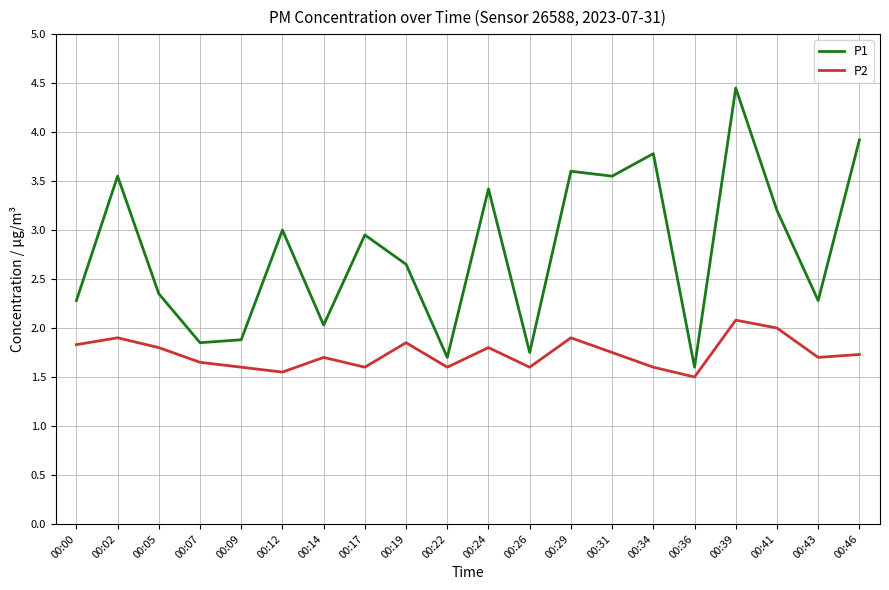

What are all the series names shown in the legend?

P1, P2